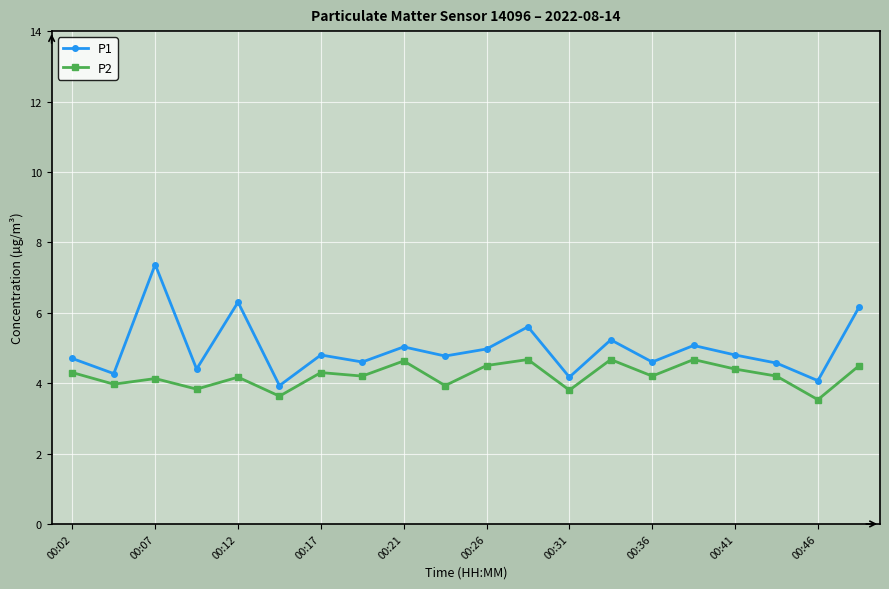

What is the minimum value shown in the chart?

3.5